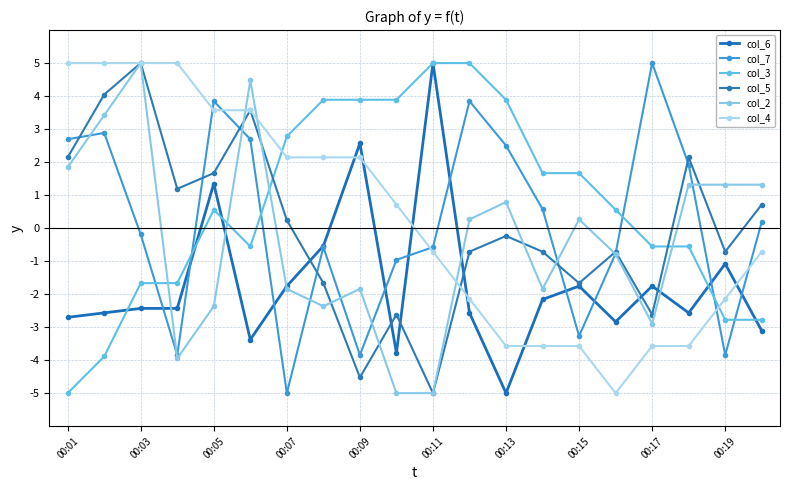

Which series has the largest range (max minus min)?

col_6